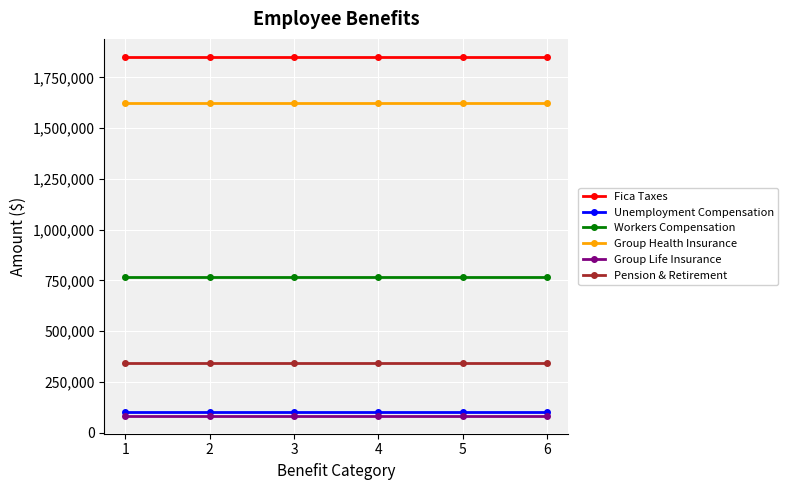

True or false: Fica Taxes and Workers Compensation cross at least once.

False